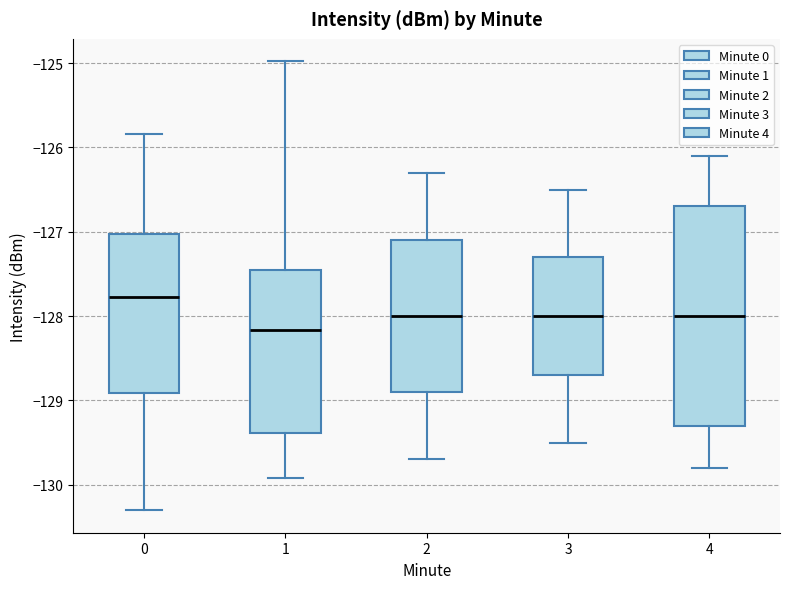

Reading left to right, read every box against the y-axis: the position of its median line, the range the box covers, and the ends of its whiskers. The values are not printed on the chart, so give them approximately, as read against the axis.

0: median -127.8, box -128.9 to -127.0, whiskers -130.3 to -125.8
1: median -128.2, box -129.4 to -127.5, whiskers -129.9 to -125.0
2: median -128.0, box -128.9 to -127.1, whiskers -129.7 to -126.3
3: median -128.0, box -128.7 to -127.3, whiskers -129.5 to -126.5
4: median -128.0, box -129.3 to -126.7, whiskers -129.8 to -126.1